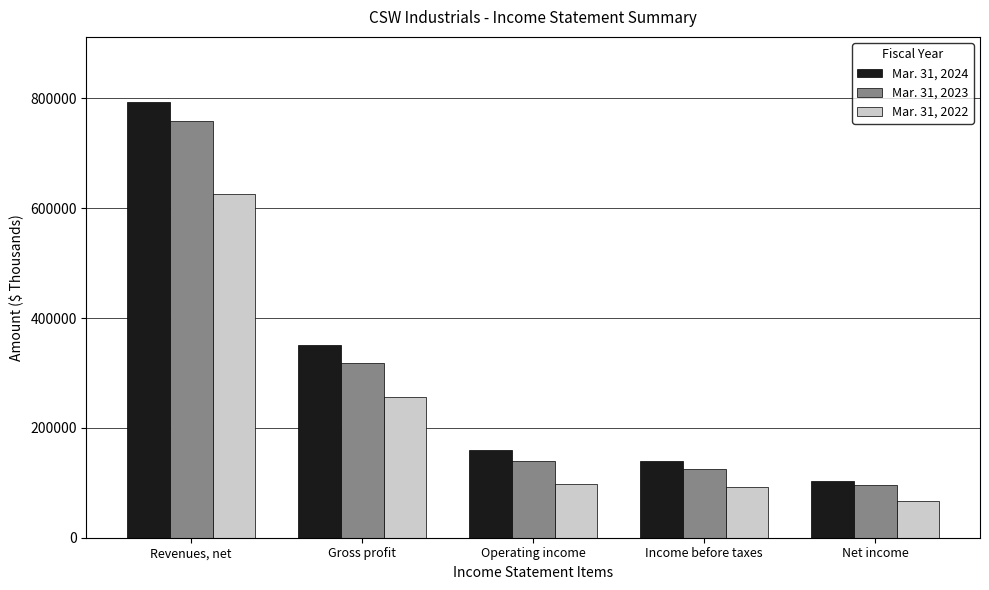

What is the average value of the Mar. 31, 2023 series?

287534